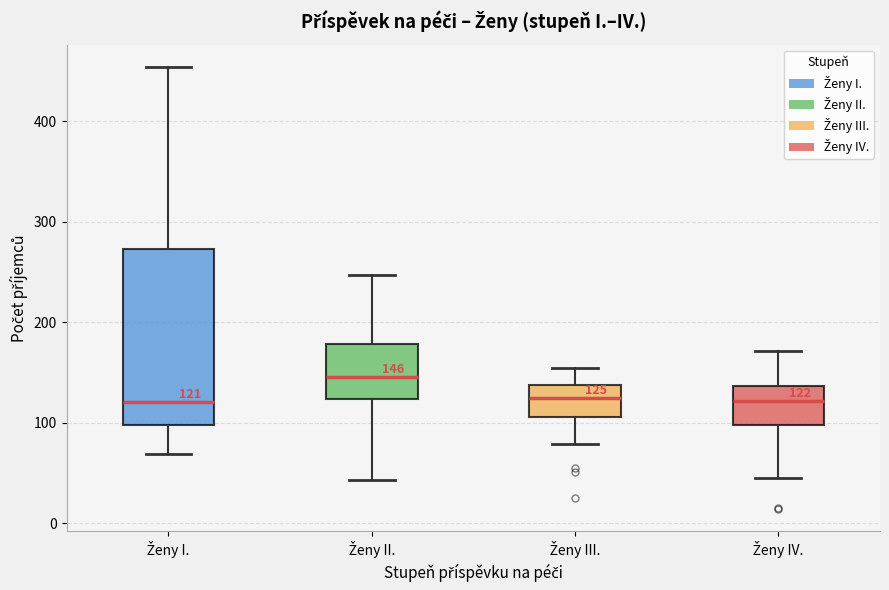

Comparing the boxes themselves (not the whiskers), which one is the tallest?

Ženy I.